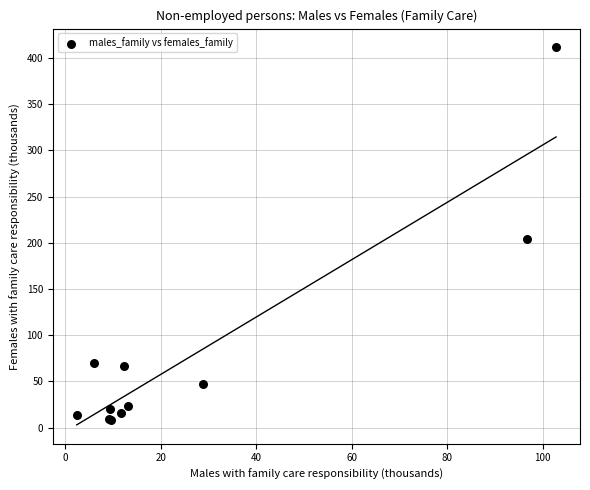

What Y value in the scatter plot is closest to 209?

203.9